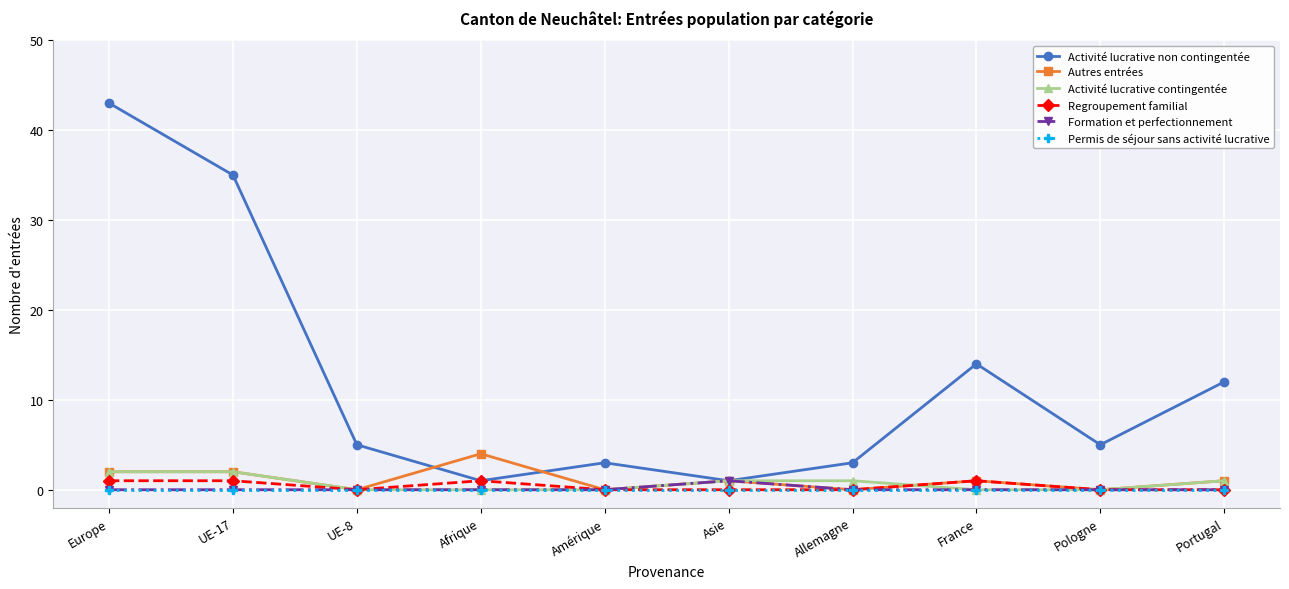

How many distinct data groups are displayed?

6